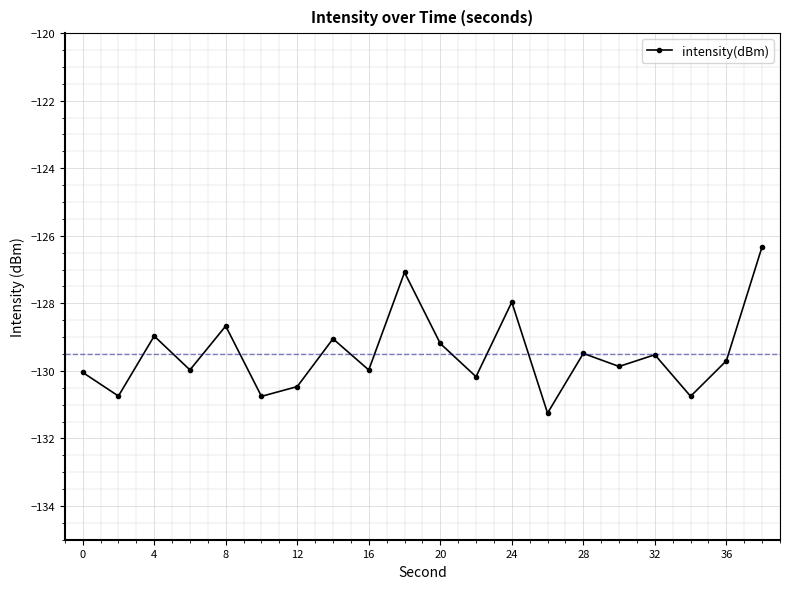

True or false: the data has more than 0 interior local peaks.

True